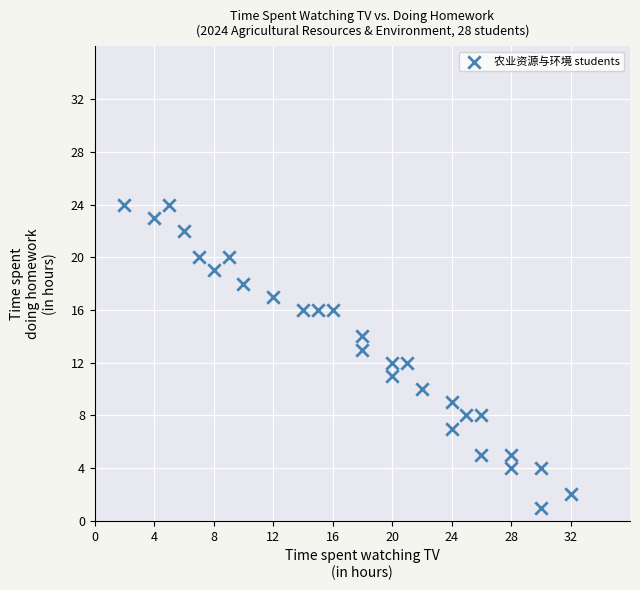

What is the range of Y values (max minus min)?

23